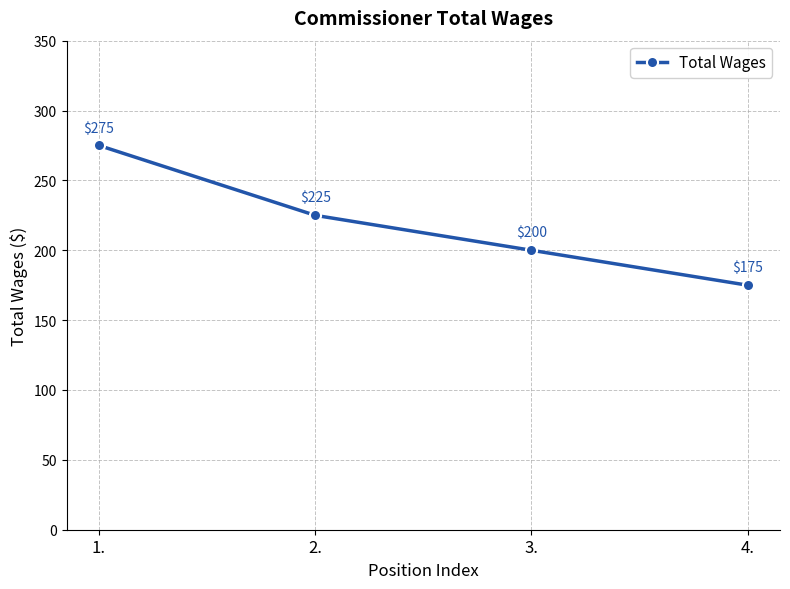

What is the average value?

219